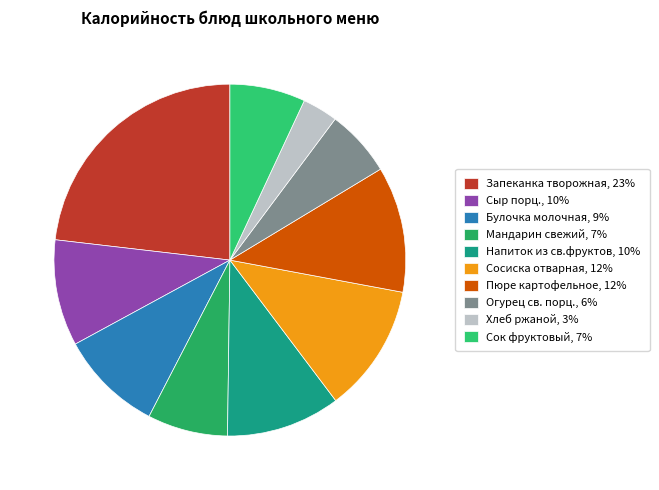

Count the number of slices in the pie.

10